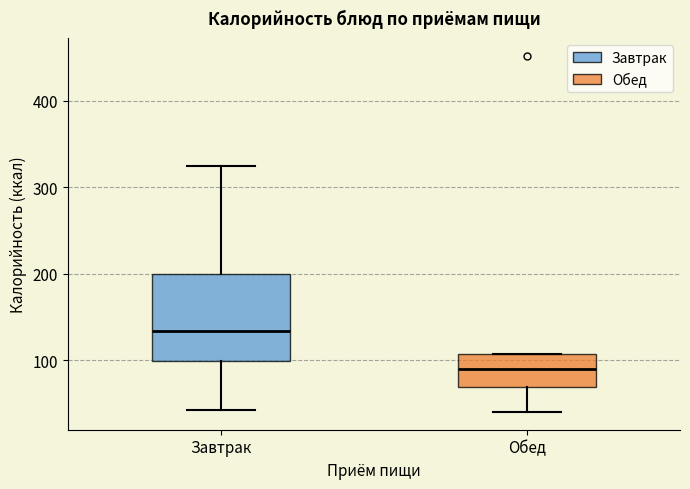

Which box is the tallest, from its lower edge to its upper edge?

Завтрак